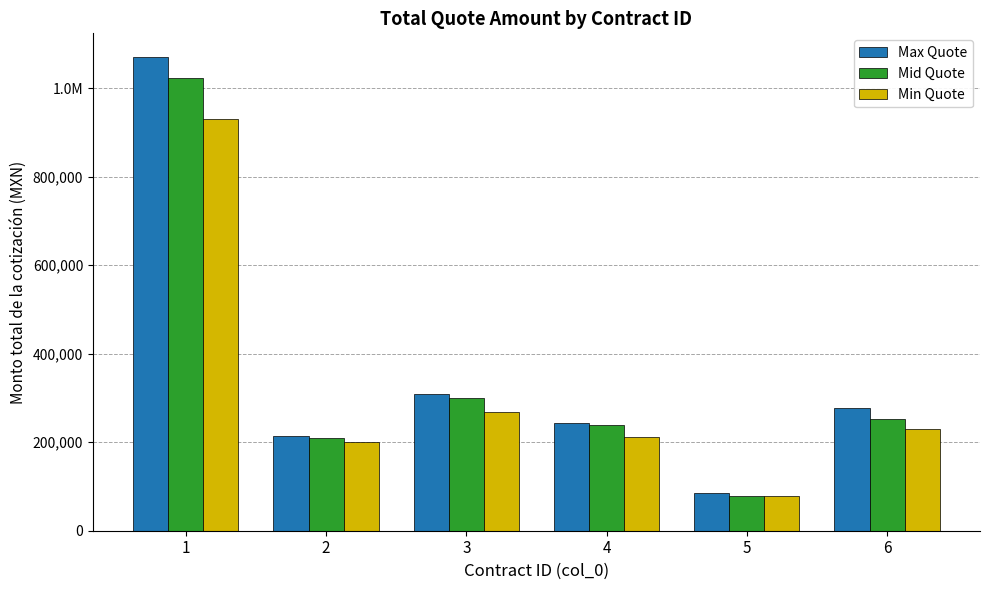

What are all the series names shown in the legend?

Max Quote, Mid Quote, Min Quote